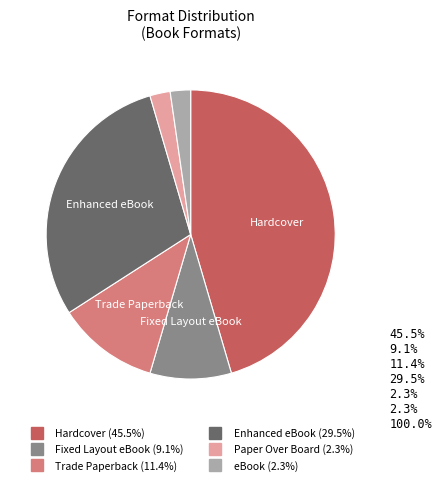

Count the number of slices in the pie.

6